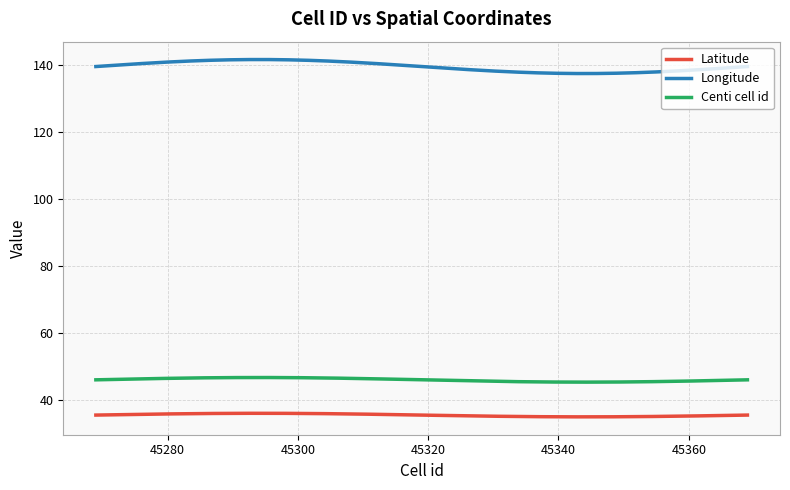

True or false: Centi cell id and Longitude cross at least once.

False